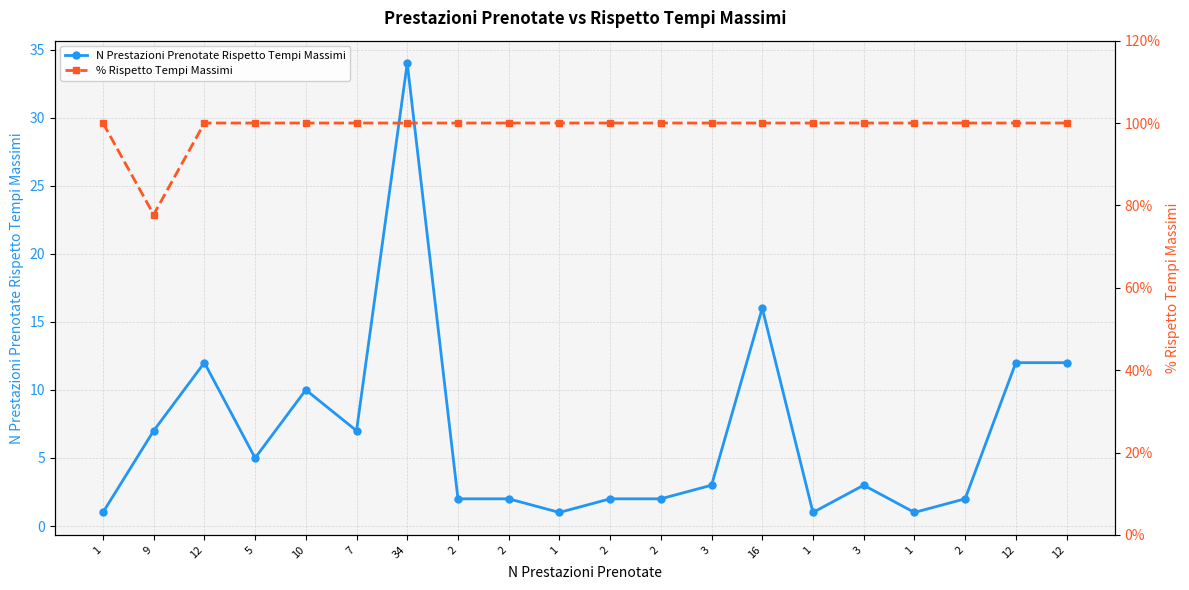

True or false: % Rispetto Tempi Massimi has a value of 0.3 at 2.

False